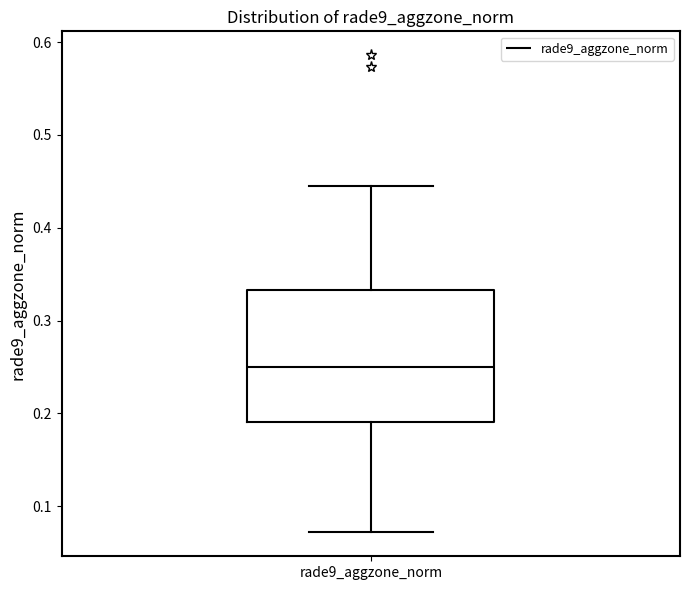

Where is the lower edge of the box for rade9_aggzone_norm on the y-axis? The values are not printed on the chart, so give them approximately, as read against the axis.

0.19